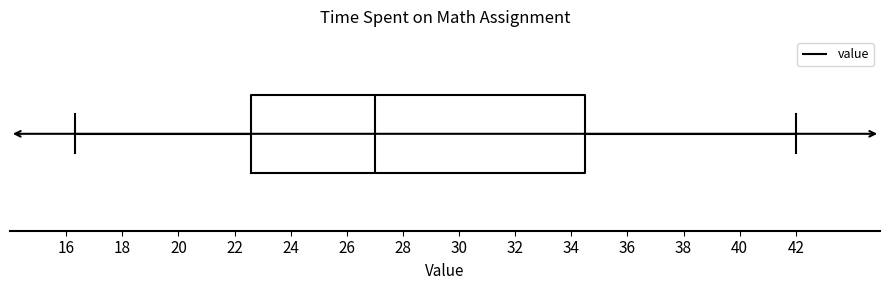

Transcribe this box plot: give where the median line is, the range the box spans, and where the two whiskers end, as read against the x-axis. The values are not printed on the chart, so give them approximately, as read against the axis.

median 27.0, box 22.6 to 34.6, whiskers 16.4 to 42.0